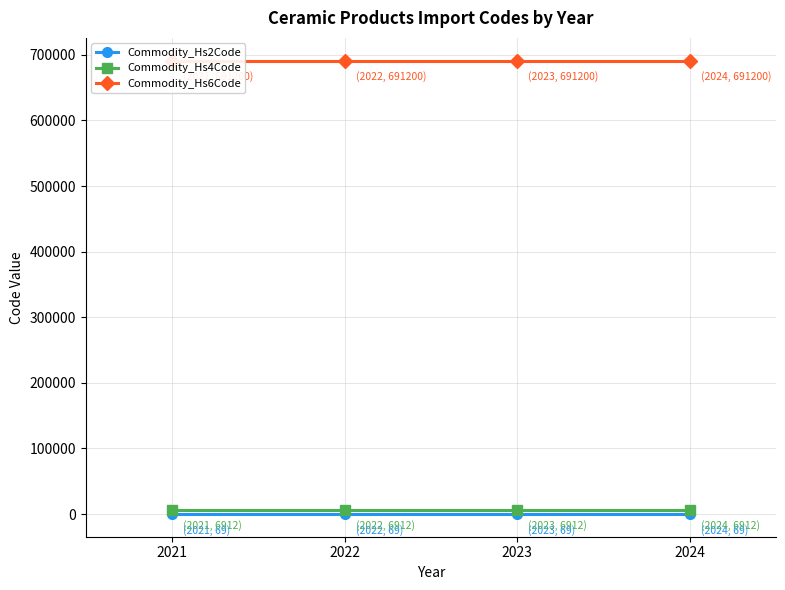

What is the minimum value shown in the chart?

69